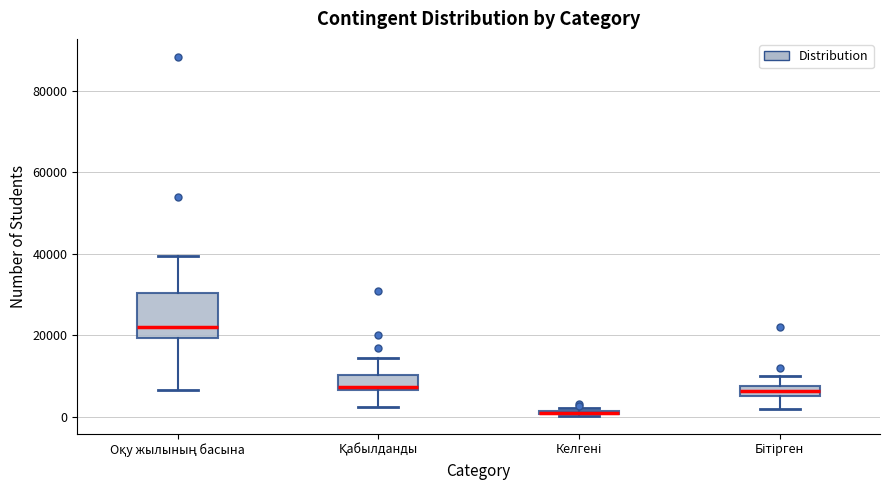

Comparing the boxes themselves (not the whiskers), which one is the tallest?

Оқу жылының басына